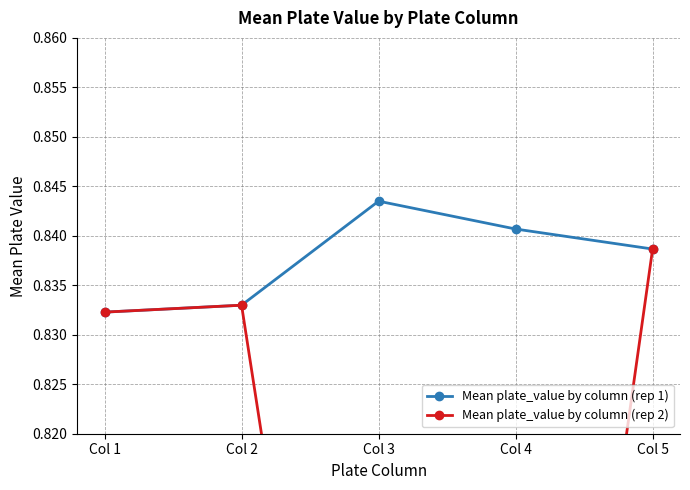

At which label is Mean plate_value by column (rep 2) closest to 0?

Col 4